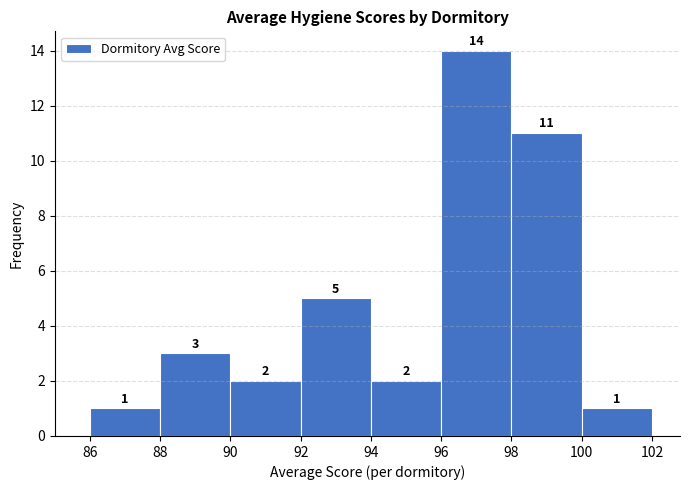

Reading left to right, transcribe this chart: for each bar, give the range it covers on the x-axis and its height.

86 to 88: 1
88 to 90: 3
90 to 92: 2
92 to 94: 5
94 to 96: 2
96 to 98: 14
98 to 100: 11
100 to 102: 1